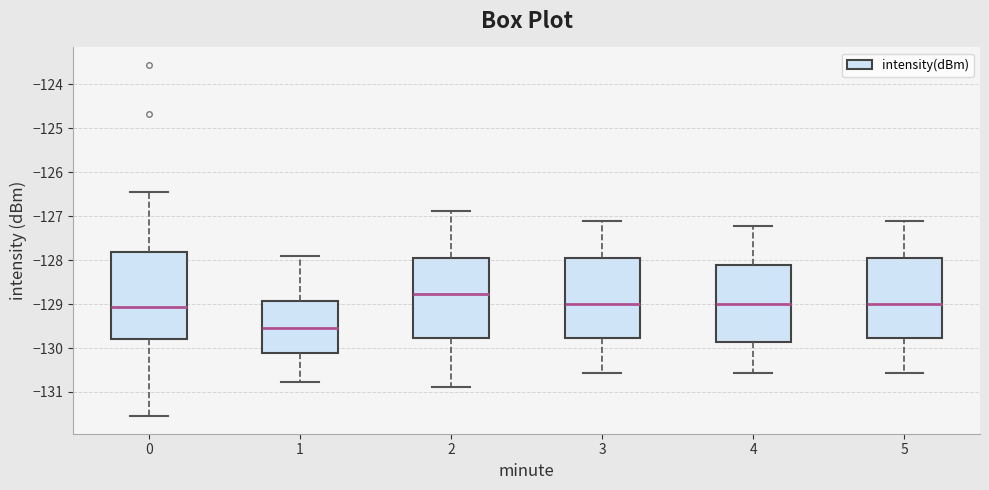

Reading left to right, transcribe this box plot: for each box, give where its median line is, the range the box spans, and where its two whiskers end, as read against the y-axis. The values are not printed on the chart, so give them approximately, as read against the axis.

0: median -129.1, box -129.8 to -127.8, whiskers -131.6 to -126.5
1: median -129.5, box -130.1 to -128.9, whiskers -130.8 to -127.9
2: median -128.8, box -129.8 to -127.9, whiskers -130.9 to -126.9
3: median -129.0, box -129.8 to -127.9, whiskers -130.6 to -127.1
4: median -129.0, box -129.9 to -128.1, whiskers -130.6 to -127.2
5: median -129.0, box -129.8 to -127.9, whiskers -130.6 to -127.1